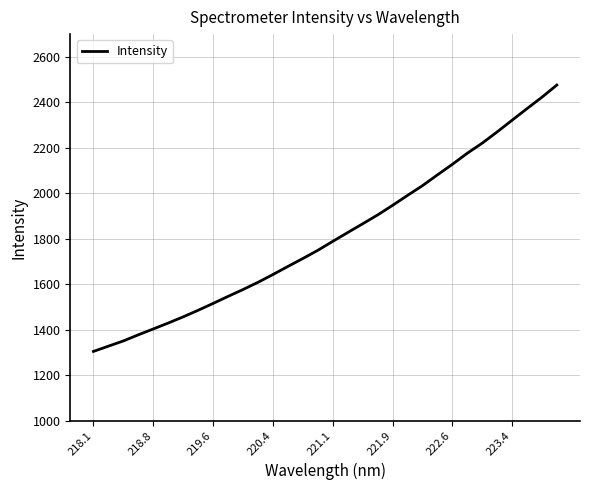

What is the difference between the maximum and minimum values?

1171.8